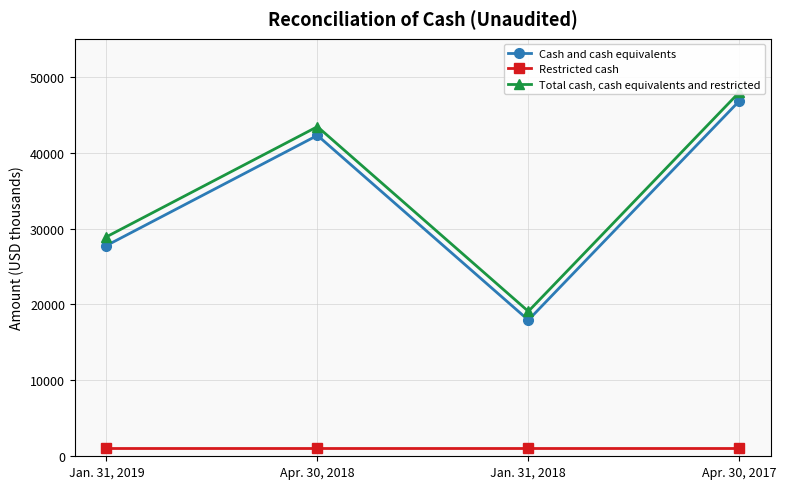

At how many categories does at least one series exceed 38327?

2